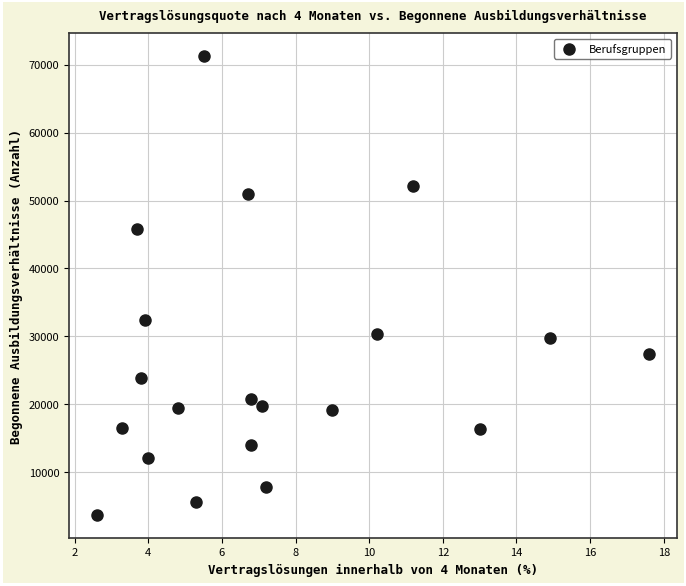

What is the range of Y values (max minus min)?

67545